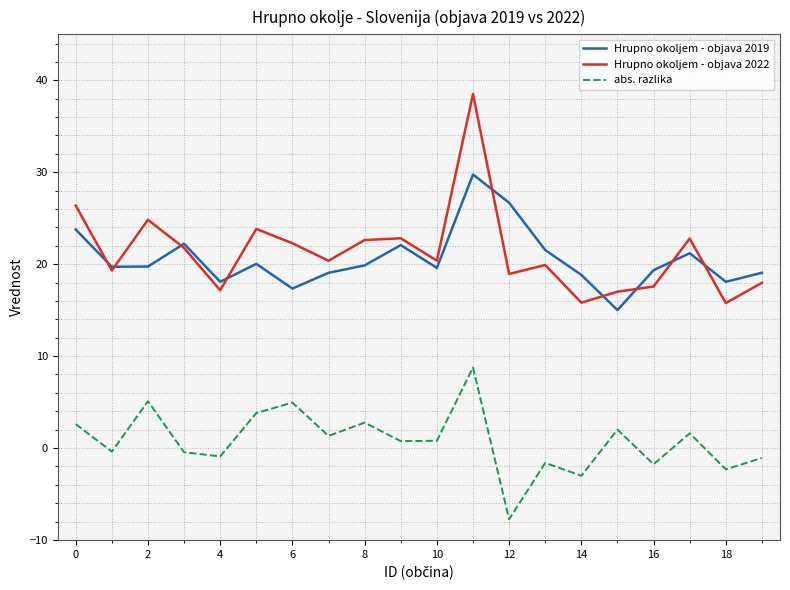

In Hrupno okoljem - objava 2022, how many points are higher than both neighbors (excluding endpoints)?

6